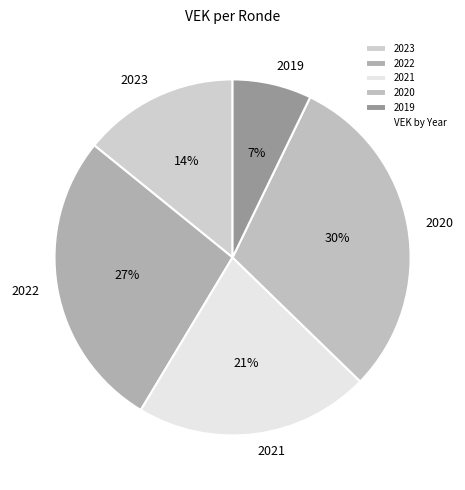

Which category has the biggest portion of the pie?

2020